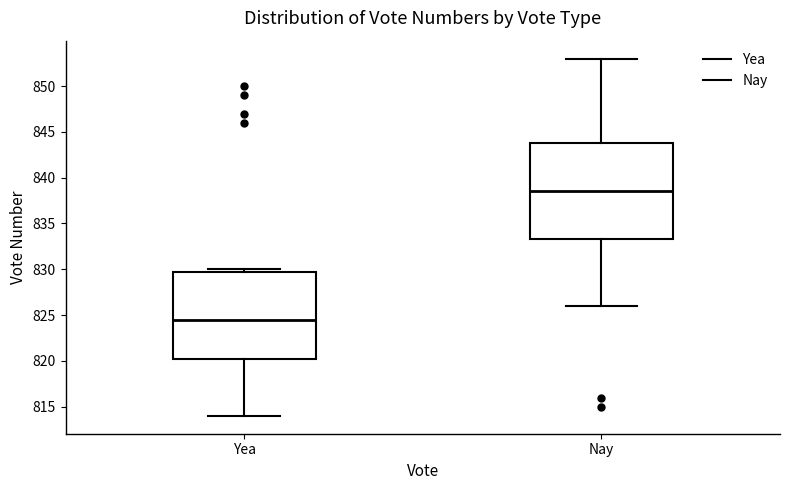

Where does the median line of the box for Yea sit on the y-axis? The values are not printed on the chart, so give them approximately, as read against the axis.

824.5